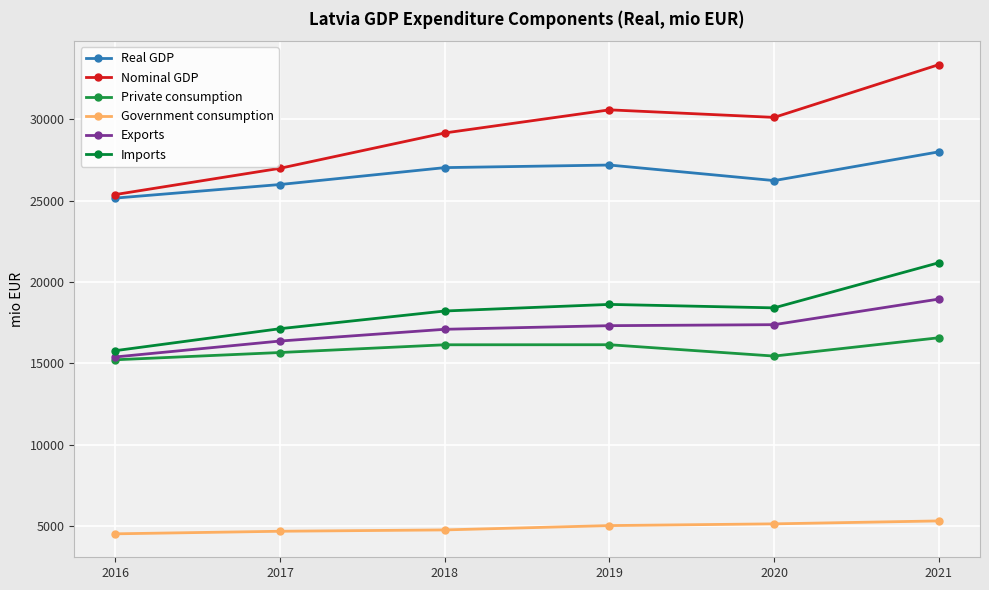

Is it true that Government consumption equals 2355.7 at 2016?

False